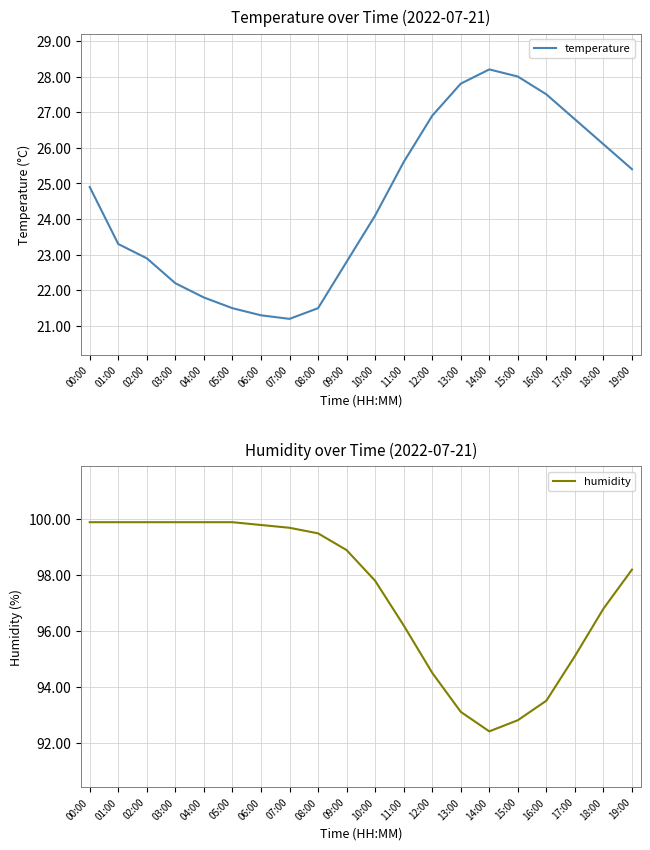

What is the maximum value for temperature?

28.2